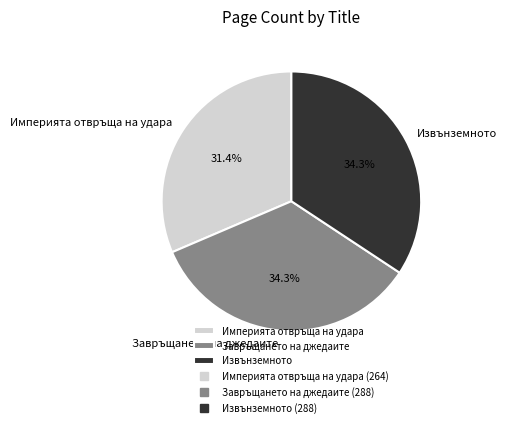

To the nearest percent, what percentage of the pie is Империята отвръща на удара?

31%